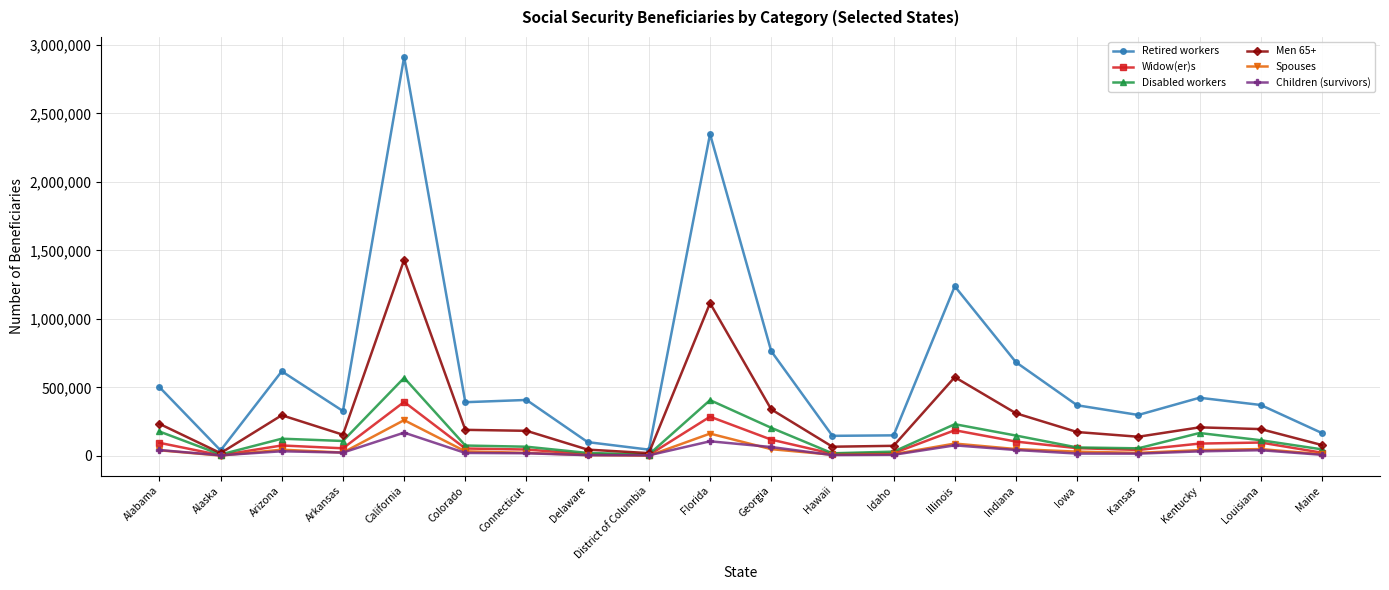

Is the value of Spouses at Connecticut greater than the value of Men 65+ at Arizona?

No